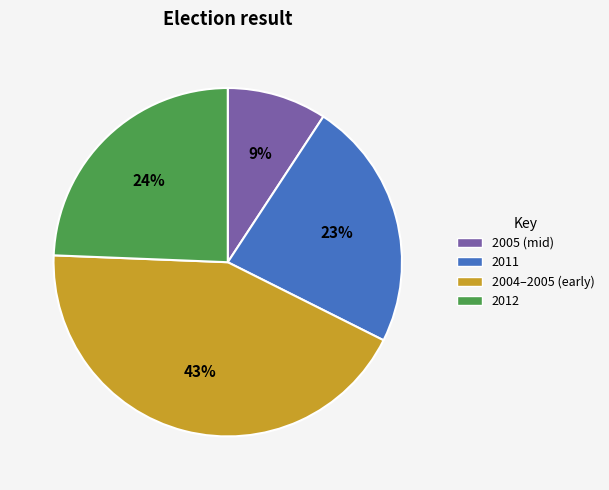

Is there a majority slice in this chart?

No